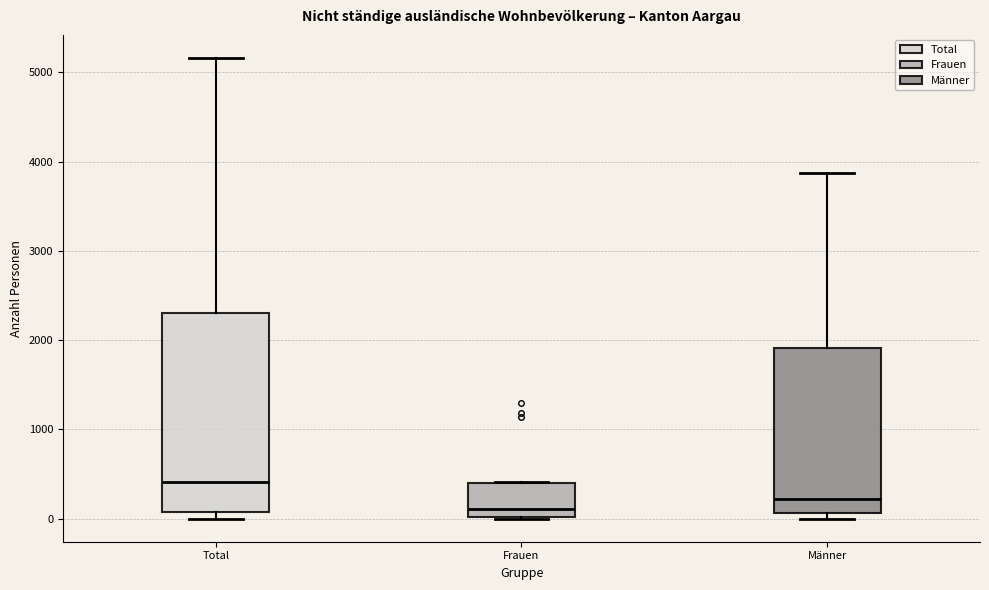

Where is the lower edge of the box for Männer on the y-axis? The values are not printed on the chart, so give them approximately, as read against the axis.

100